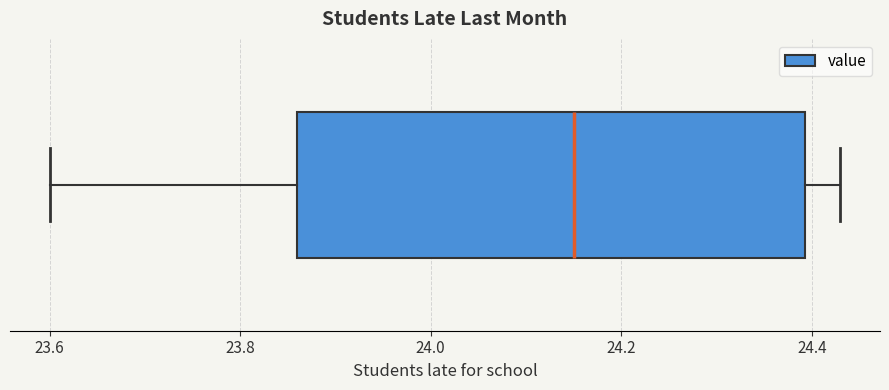

Transcribe this box plot: give where the median line is, the range the box spans, and where the two whiskers end, as read against the x-axis. The values are not printed on the chart, so give them approximately, as read against the axis.

median 24.16, box 23.86 to 24.40, whiskers 23.60 to 24.44